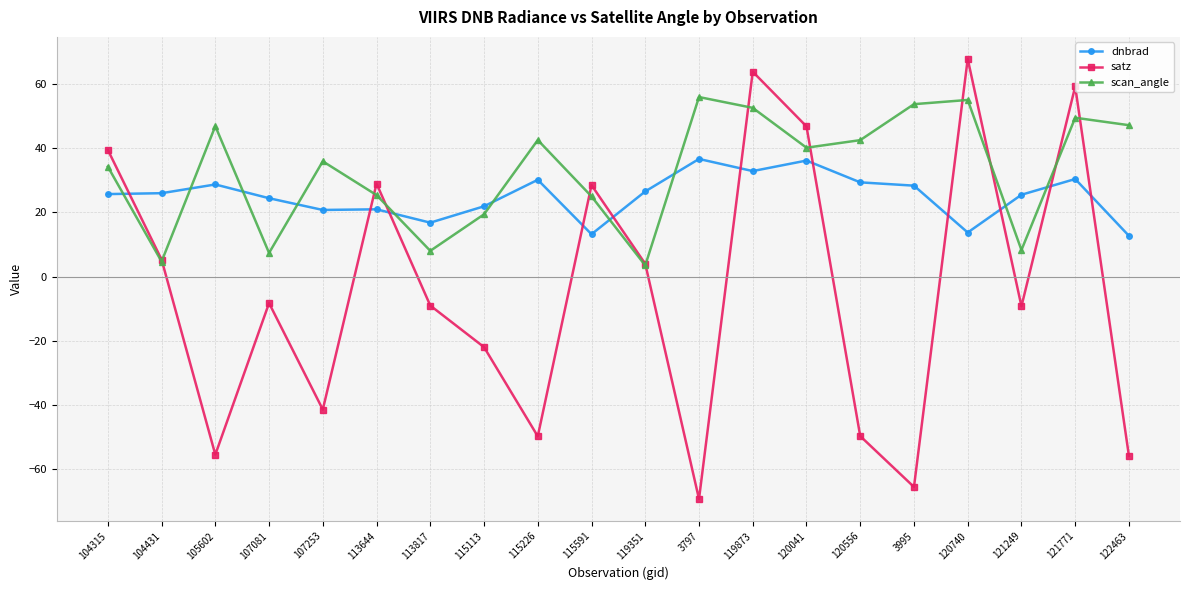

Is it true that satz equals -116.4 at 3797?

False